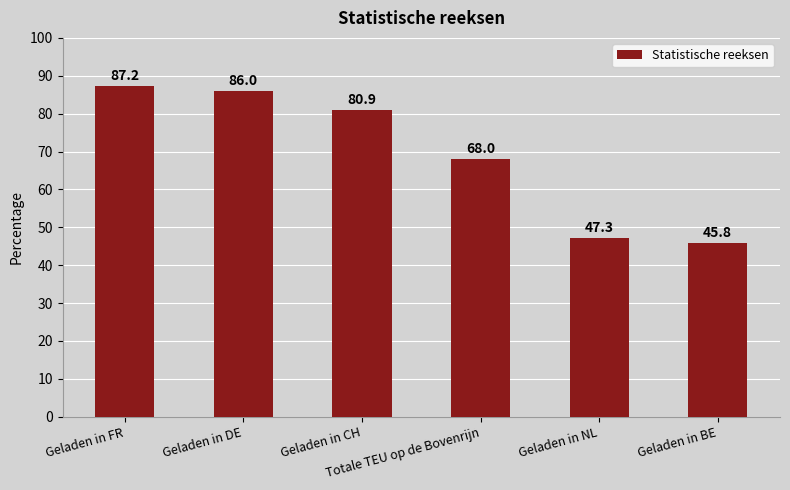

List the labels in order of value, smallest first.

Geladen in BE, Geladen in NL, Totale TEU op de Bovenrijn, Geladen in CH, Geladen in DE, Geladen in FR